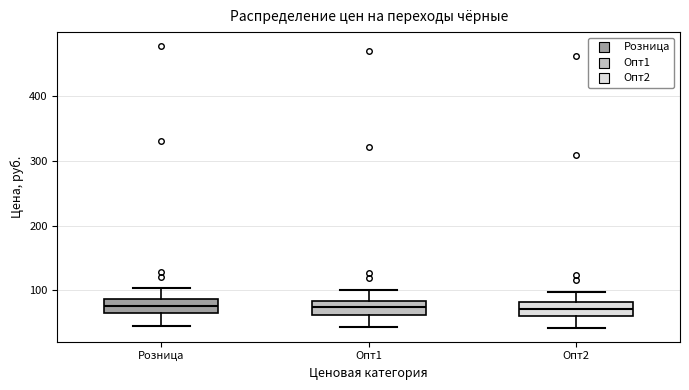

Where is the upper edge of the box for Опт1 on the y-axis? The values are not printed on the chart, so give them approximately, as read against the axis.

80